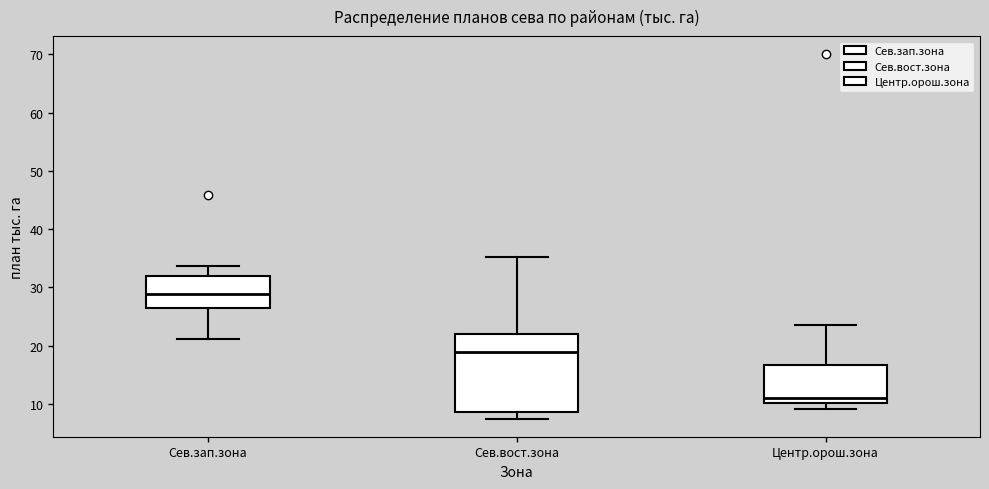

Where is the lower edge of the box for Сев.зап.зона on the y-axis? The values are not printed on the chart, so give them approximately, as read against the axis.

26